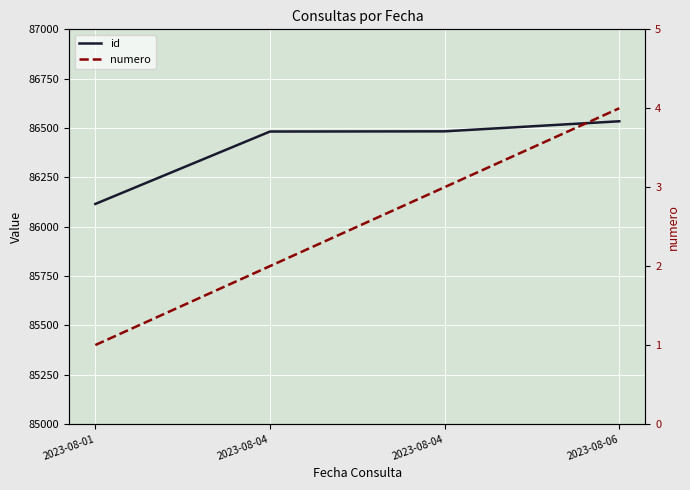

Reading right to left, transcribe all the data shown in this chart.

id: 86534	86483	86482	86115
numero: 4	3	2	1